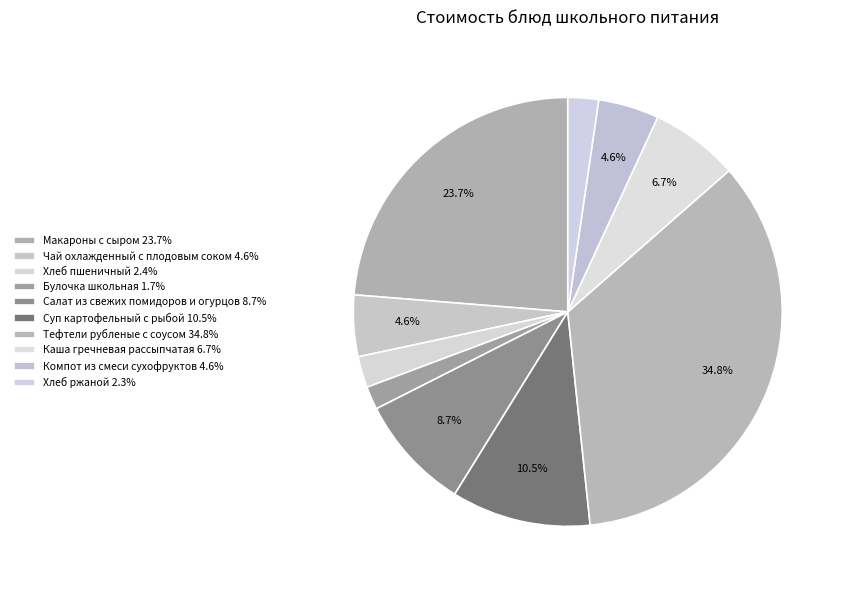

Does Хлеб ржаной represent more than half of the total?

No